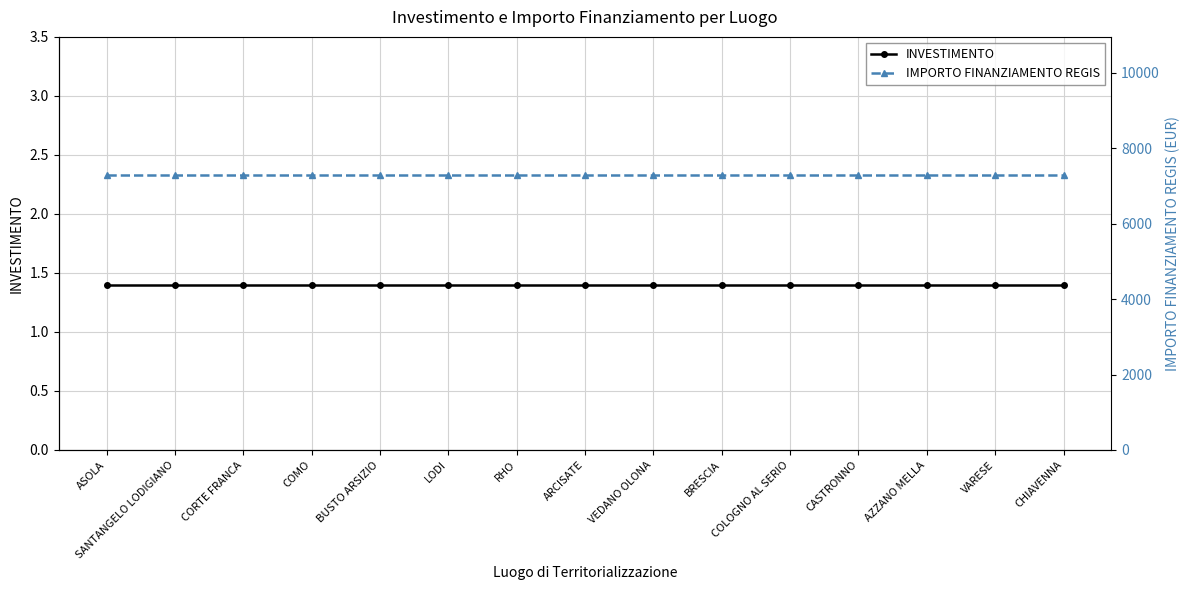

The INVESTIMENTO series shows 2.1 at VARESE. True or false?

False